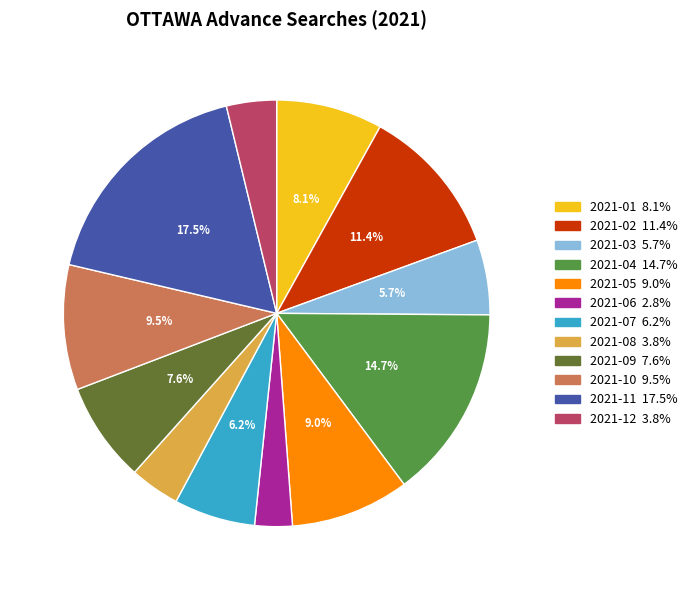

Which has a higher value, 2021-01 or 2021-08?

2021-01